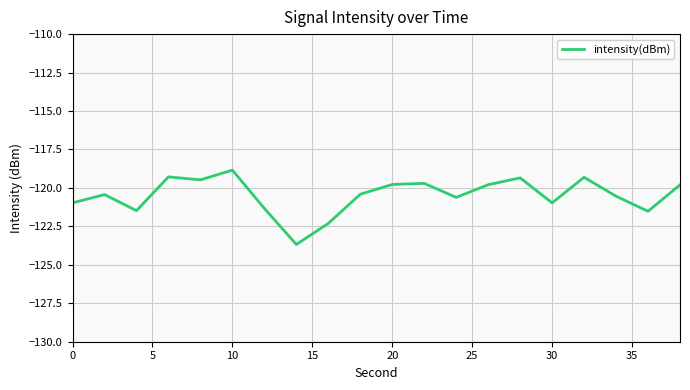

What is the greatest value displayed?

-118.8